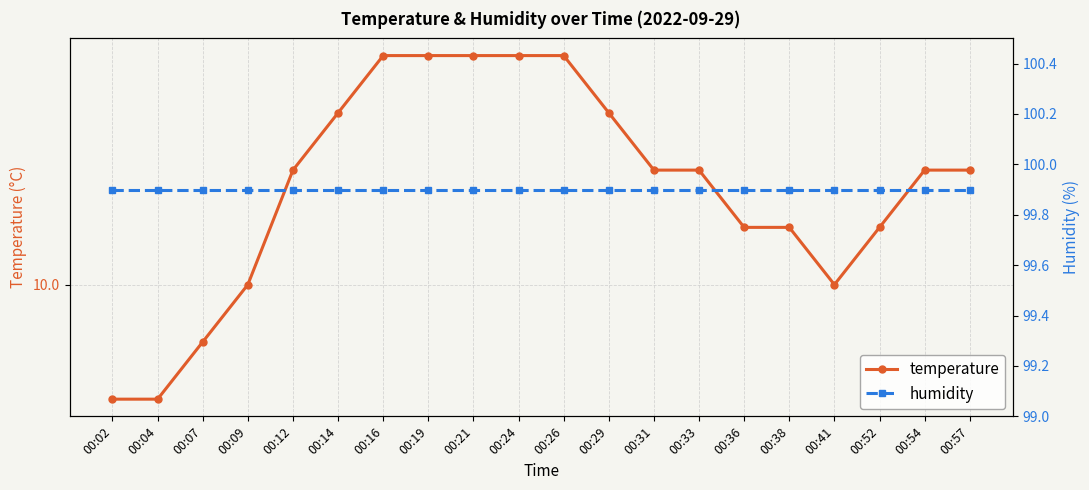

Does the chart display data point markers on the line(s)?

Yes